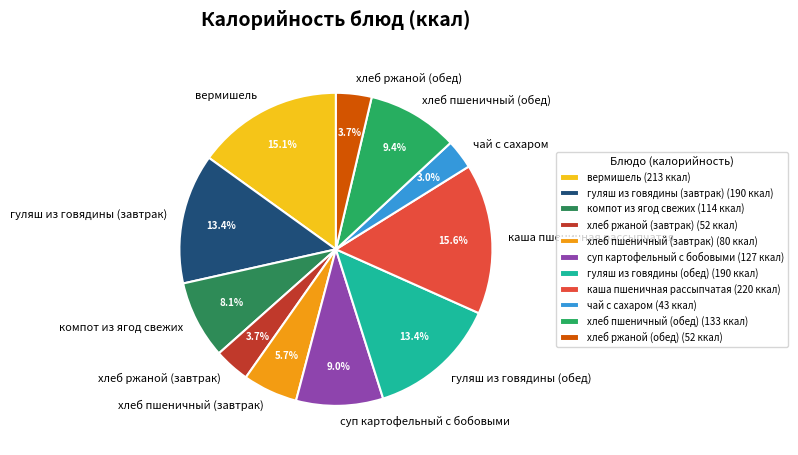

Between хлеб ржаной (обед) and гуляш из говядины (обед), which is larger?

гуляш из говядины (обед)